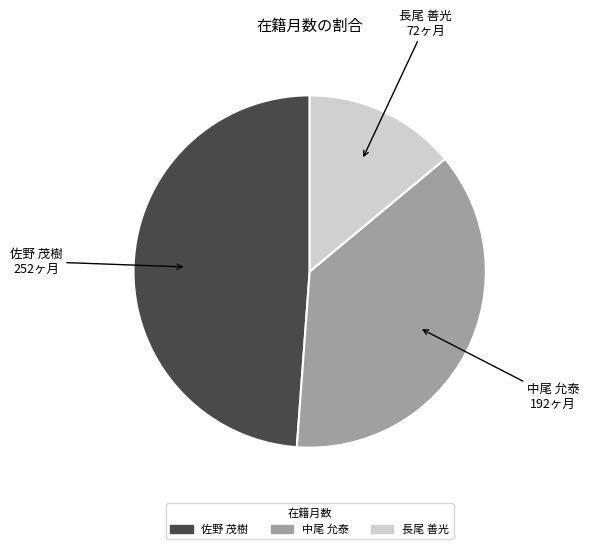

Rank the categories by value from highest to lowest.

佐野 茂樹, 中尾 允泰, 長尾 善光